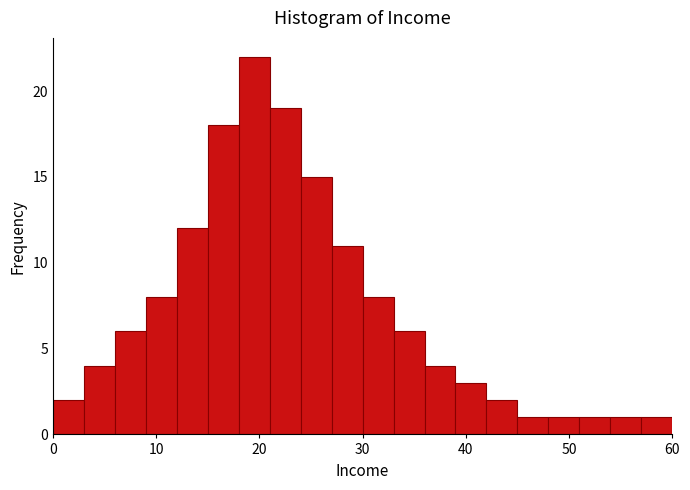

Read against the x-axis, roughly where is the centre of the tallest bar?

20